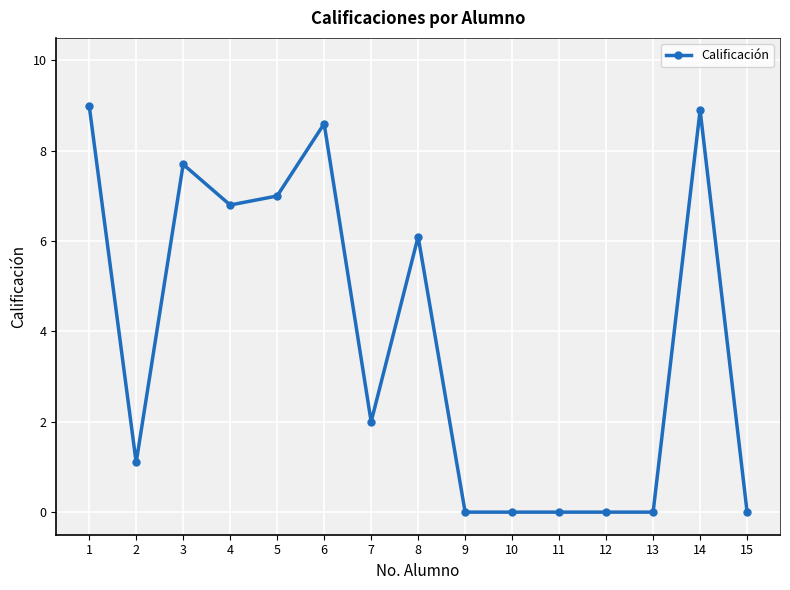

True or false: there are more than 1 points higher than both neighbors.

True